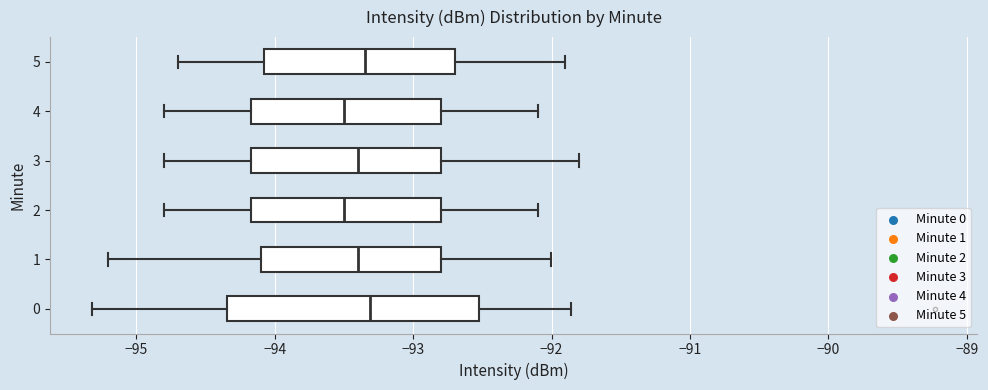

Comparing the boxes themselves (not the whiskers), which one is the widest?

0